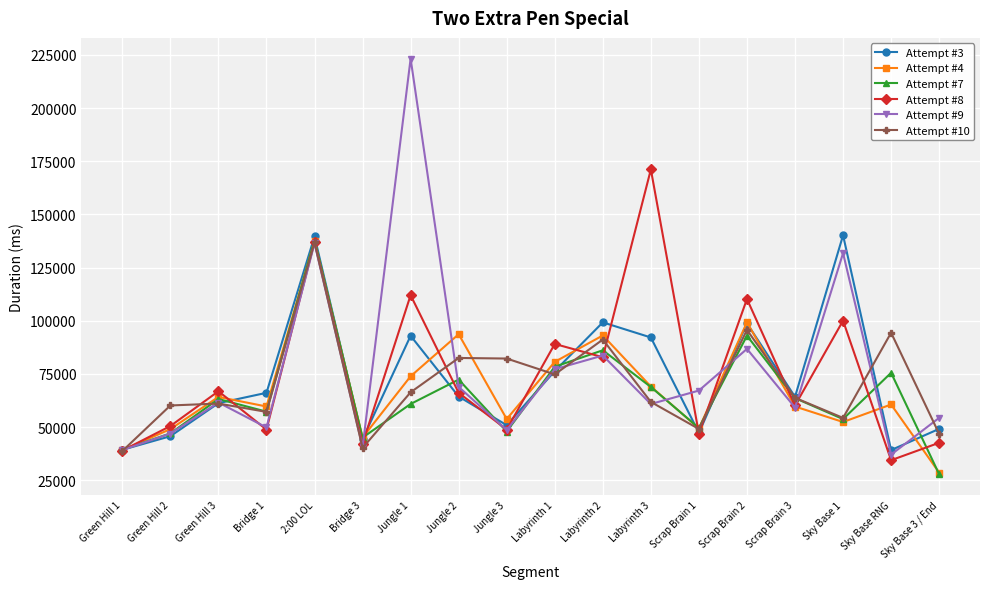

What value does the Attempt #4 series have at Sky Base 1, to the nearest 10?

52430